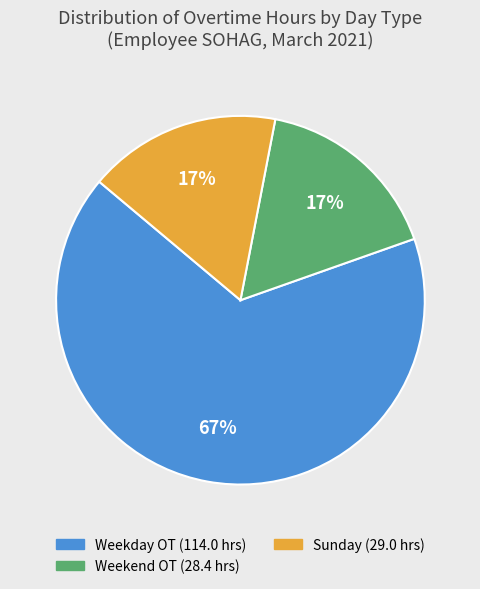

To the nearest percent, what is the difference between the largest and smallest slice percentages?

50%